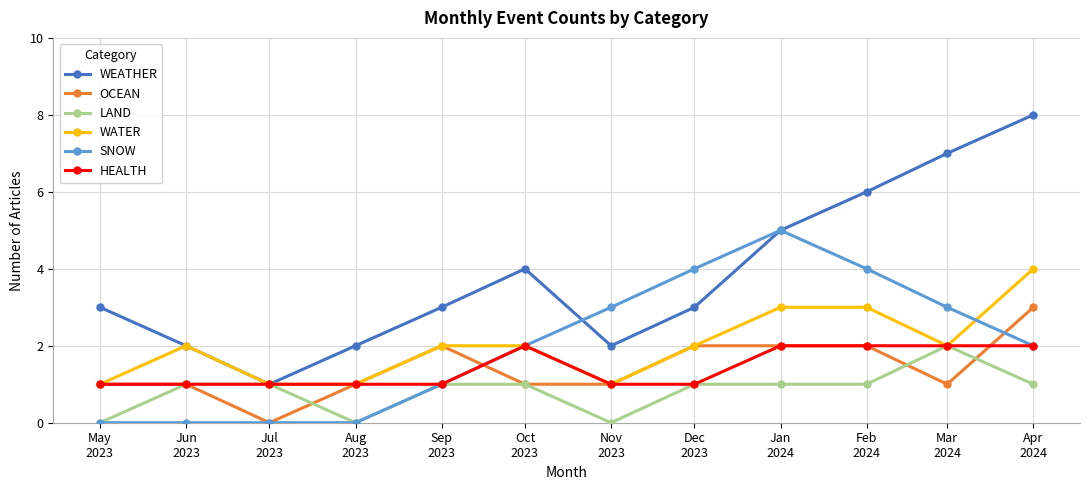

Which label corresponds to the largest value in the chart?

Apr
2024